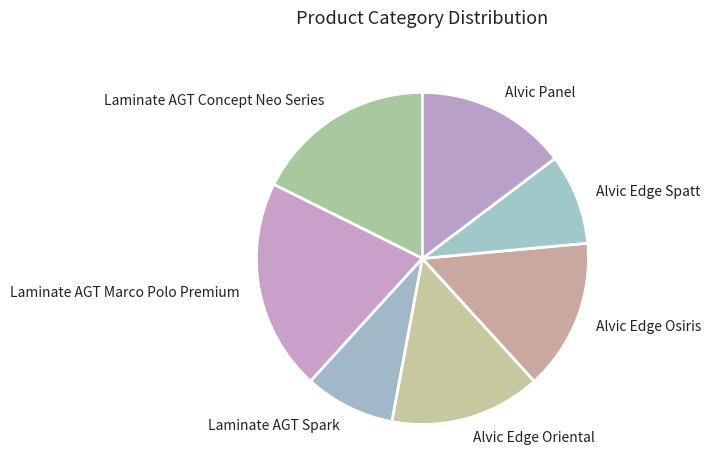

How many slices are in this pie chart?

7